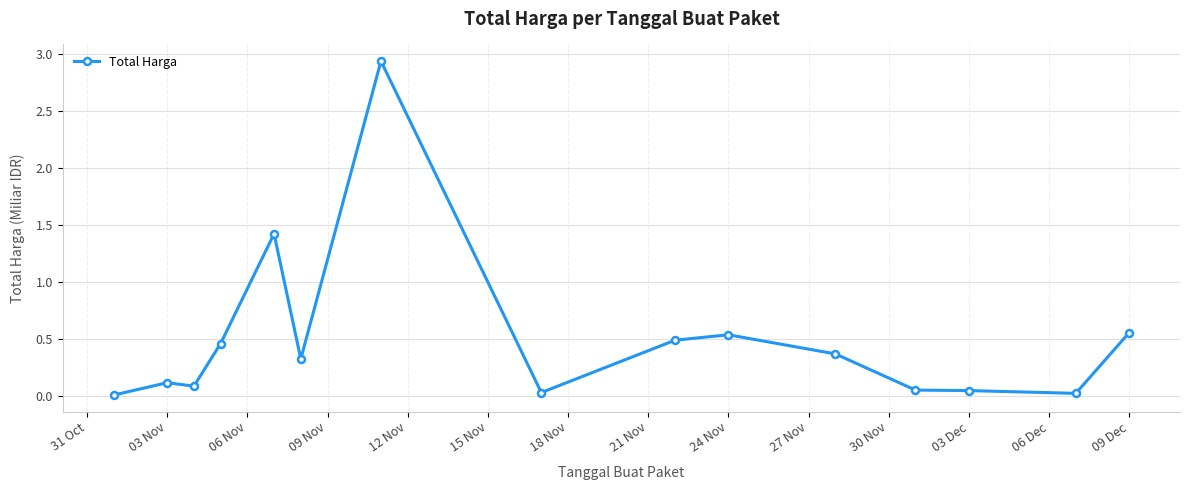

What is the difference between the second highest and minimum values?

1.4